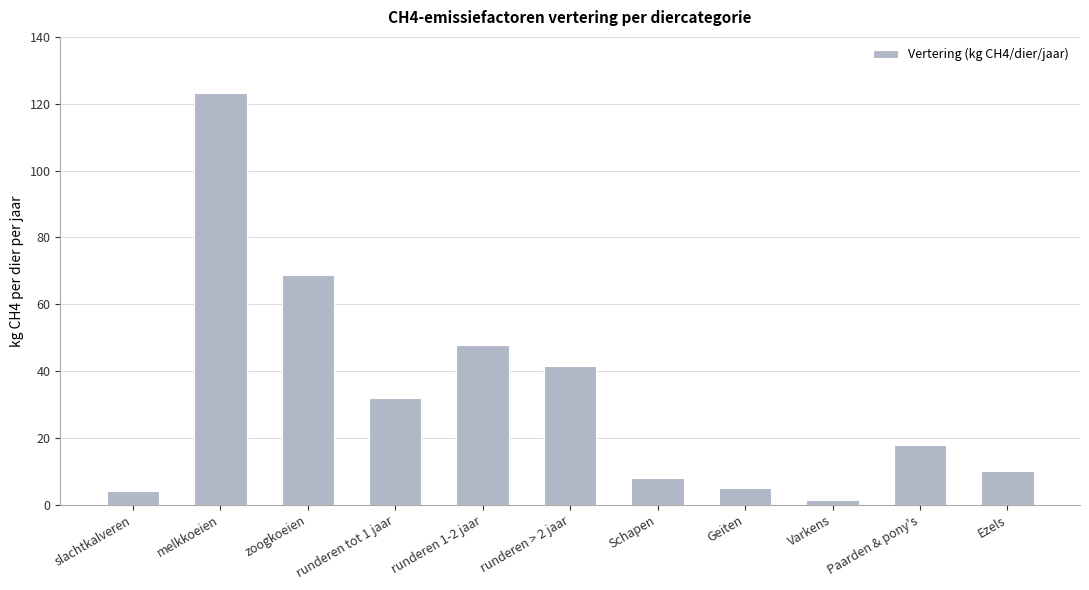

How many distinct data groups are displayed?

1